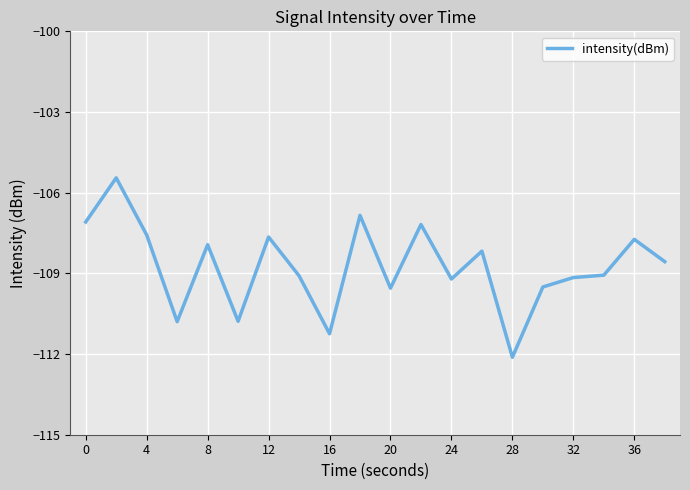

What is the minimum value shown in the chart?

-112.1